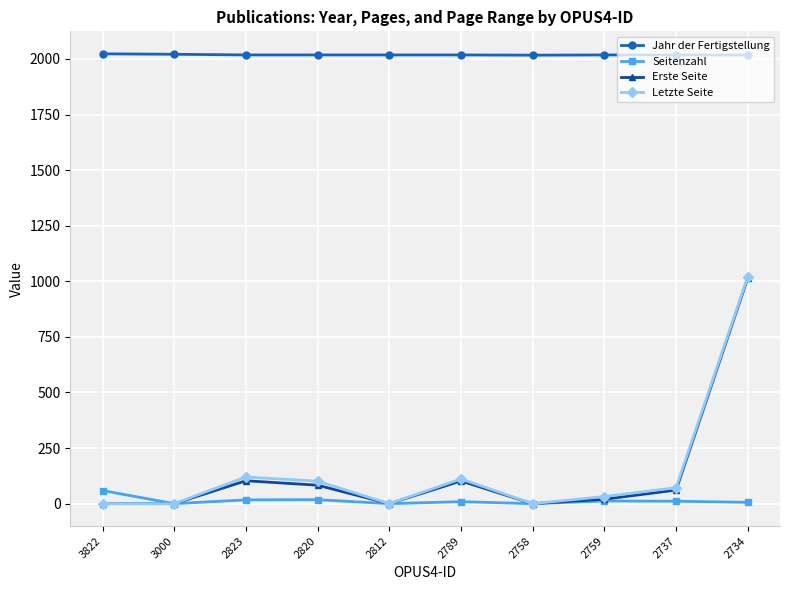

Which series has the widest spread of values?

Letzte Seite